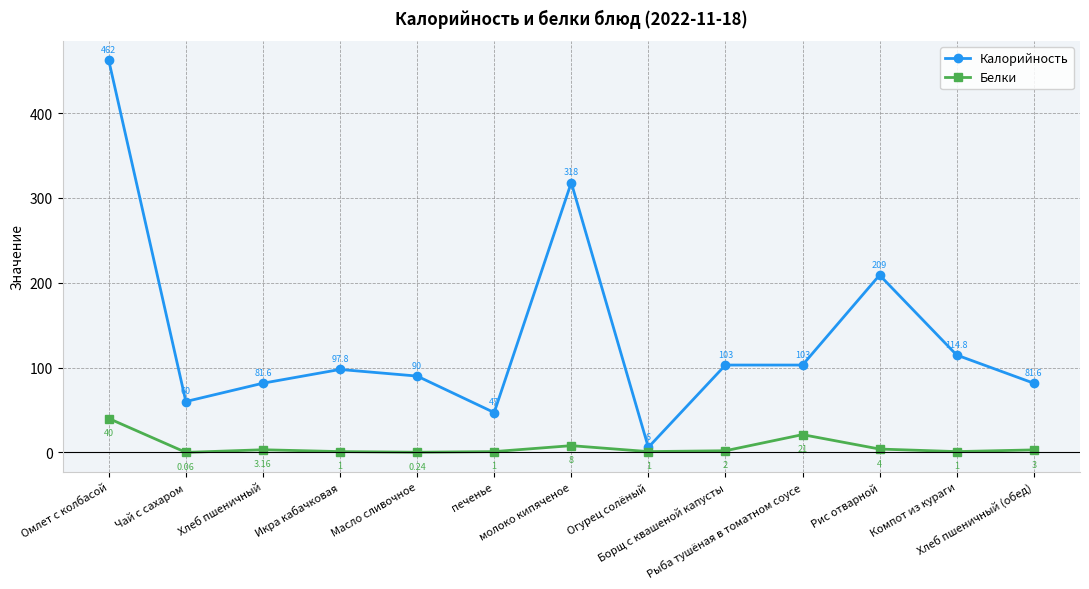

In Белки, how many points are higher than both neighbors (excluding endpoints)?

3